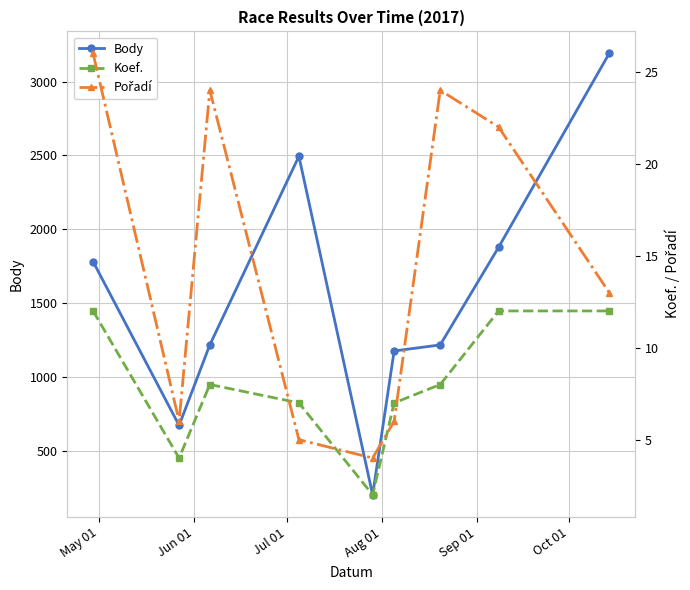

What is the value of the Body point at the 5th from the left?

202